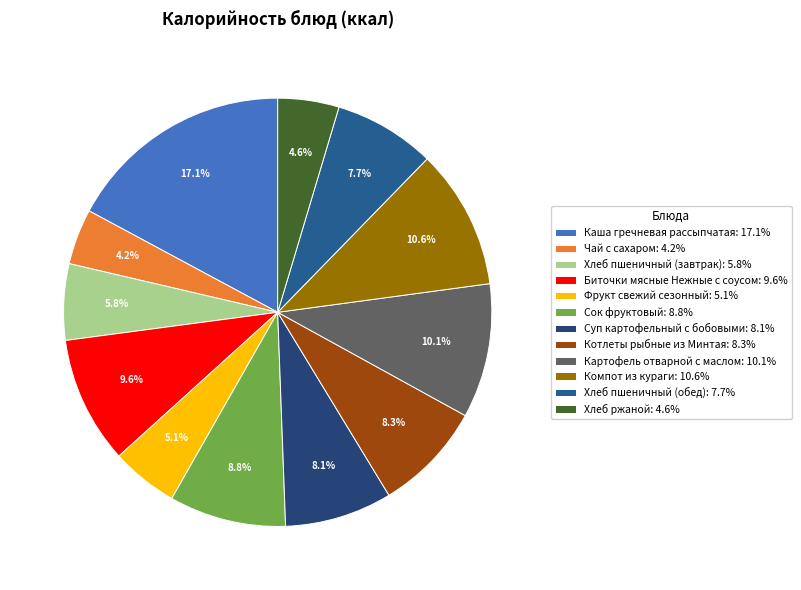

What is the ratio of the value at Каша гречневая рассыпчатая to the value at Биточки мясные Нежные с соусом?

1.8